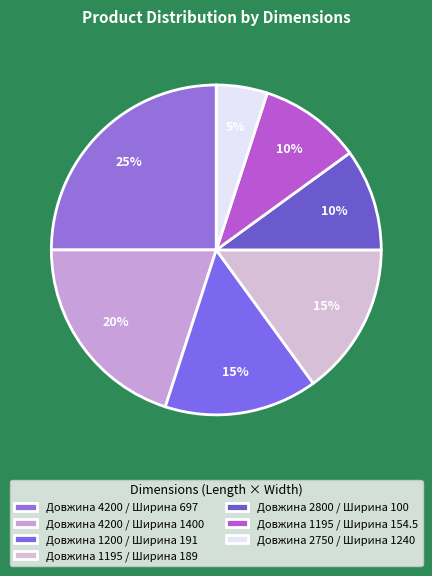

What is the ratio of the value at Довжина 1195 / Ширина 154.5 to the value at Довжина 2800 / Ширина 100?

1.0